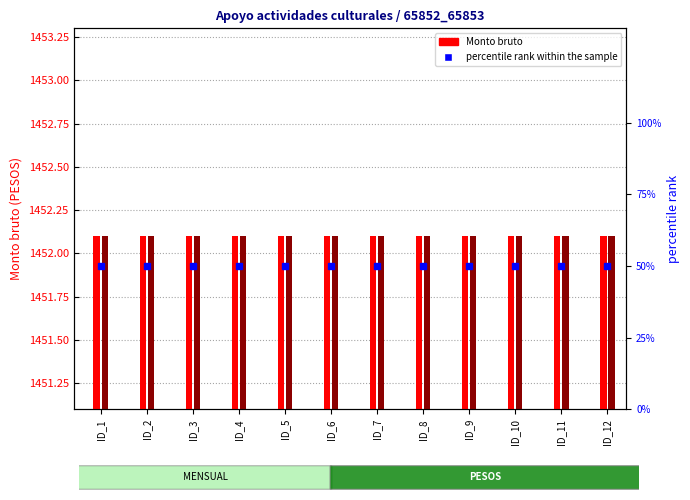

The Monto bruto series shows 1452.1 at ID_7. True or false?

True